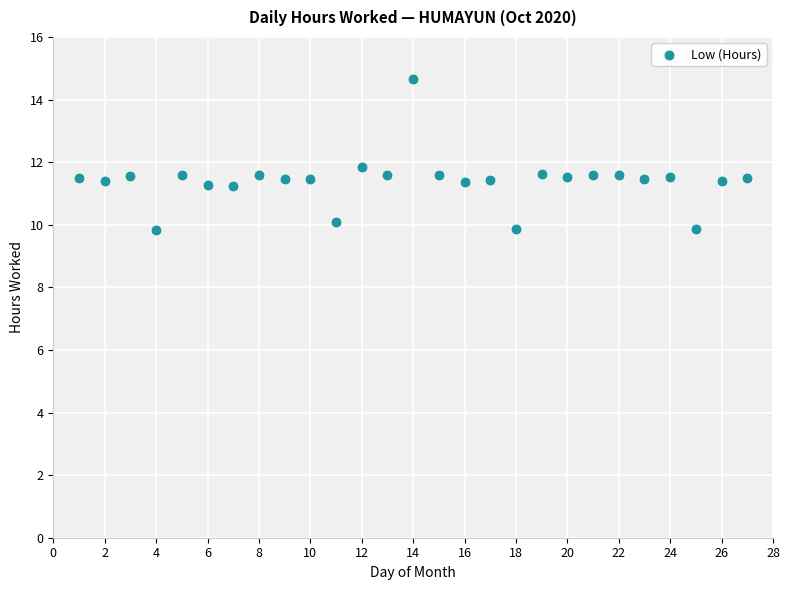

What is the range of Y values (max minus min)?

4.8